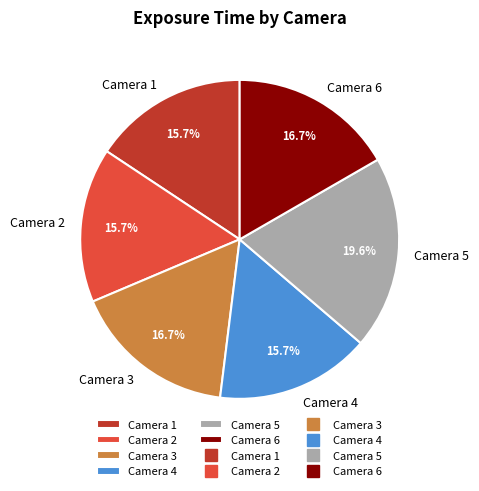

What percentage do Camera 2 and Camera 3 together represent?

32.4%